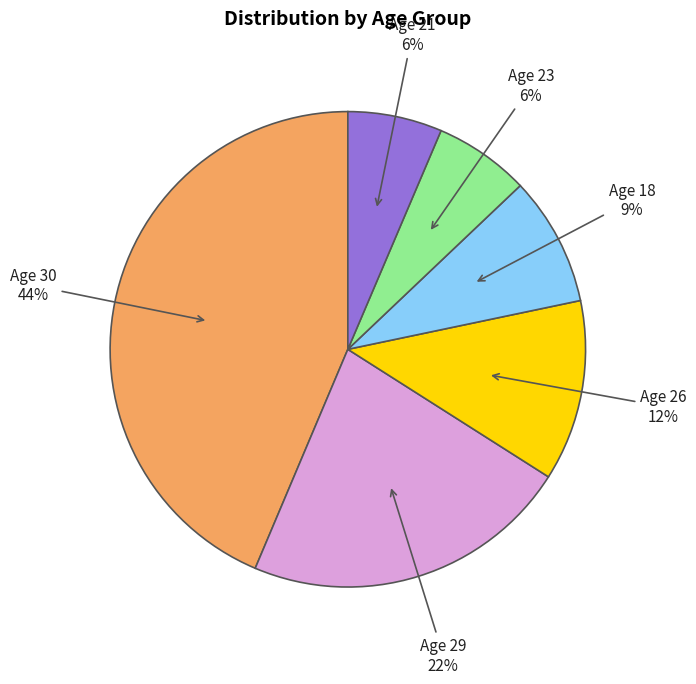

Do Age 21 and Age 23 together represent more than half of the pie?

No